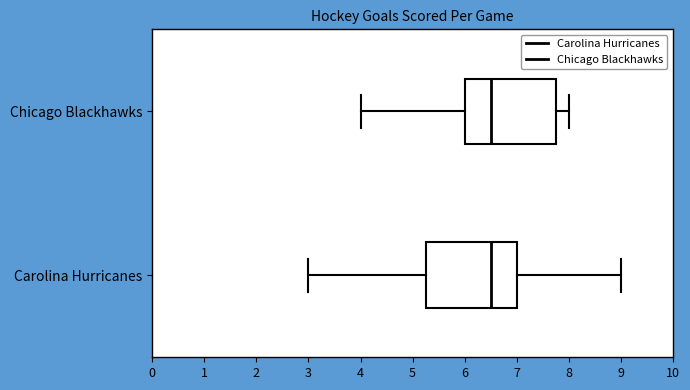

Where is the left edge of the box for Chicago Blackhawks on the x-axis? The values are not printed on the chart, so give them approximately, as read against the axis.

6.0